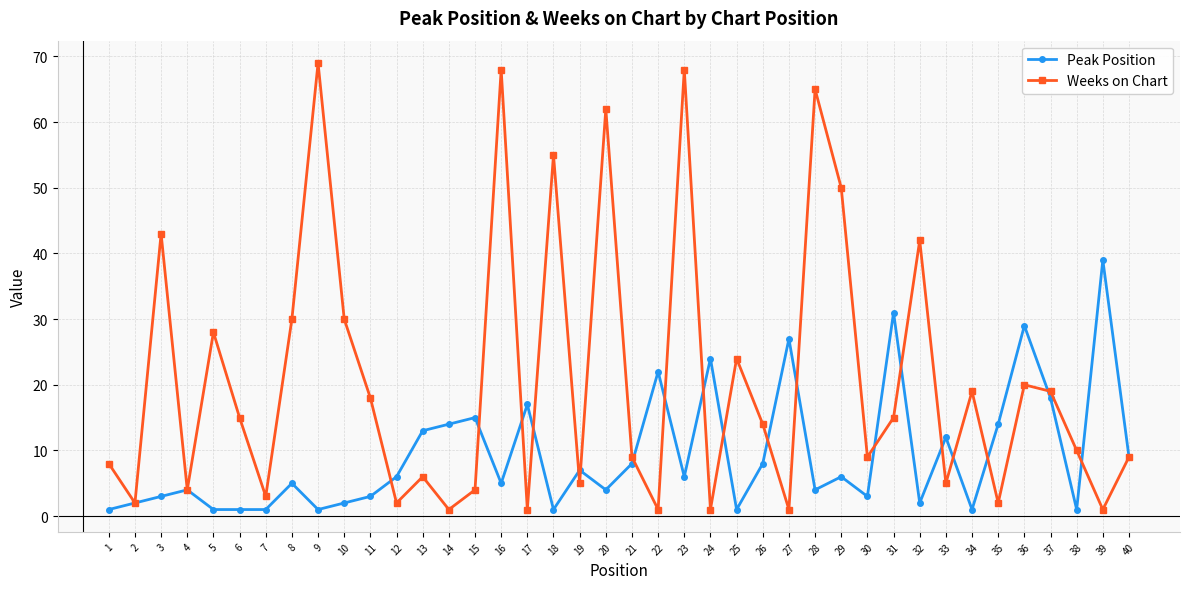

The Peak Position series shows 27 at 27. True or false?

True